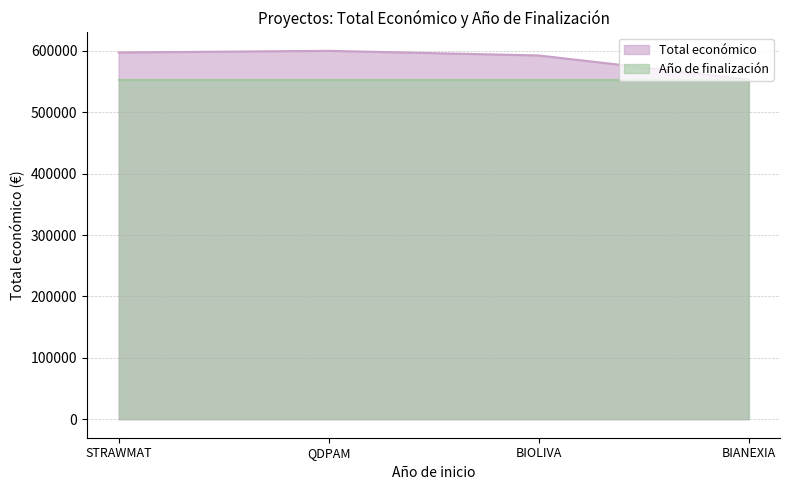

How many values are below 597320?

2